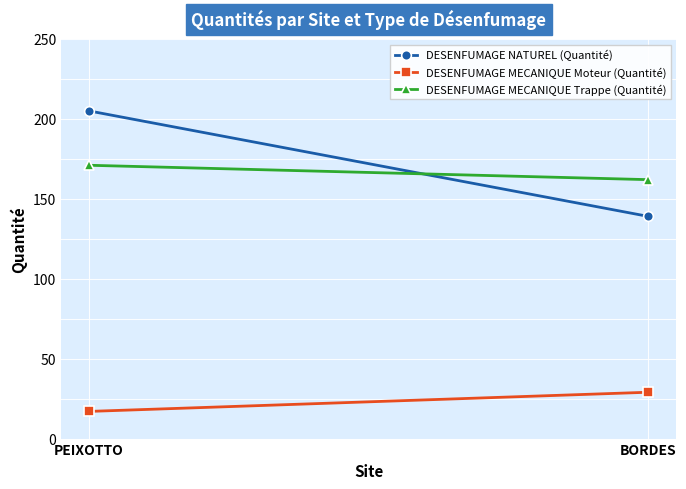

Rank the series by their maximum value, from highest to lowest.

DESENFUMAGE NATUREL (Quantité), DESENFUMAGE MECANIQUE Trappe (Quantité), DESENFUMAGE MECANIQUE Moteur (Quantité)